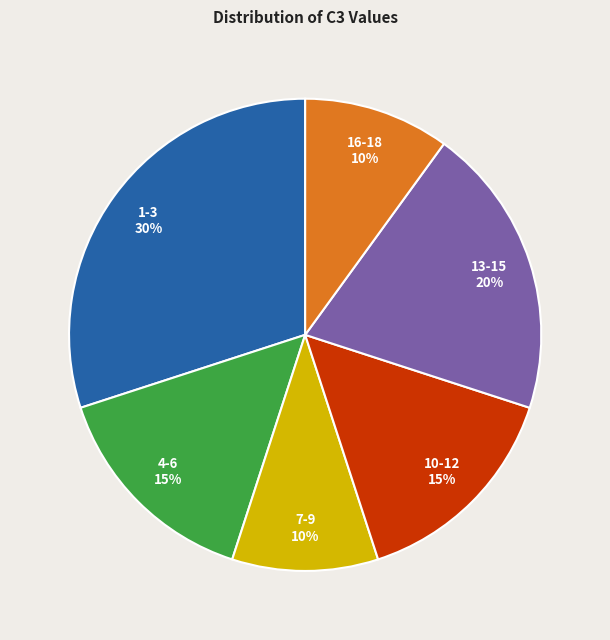

Do 7-9 and 10-12 together represent more than half of the pie?

No